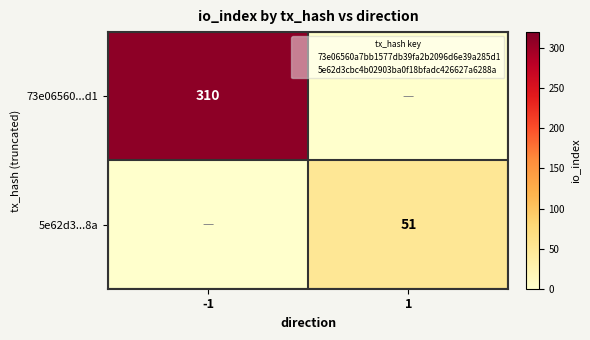

Between -1 and 1, which series saw the biggest shift?

73e06560...d1